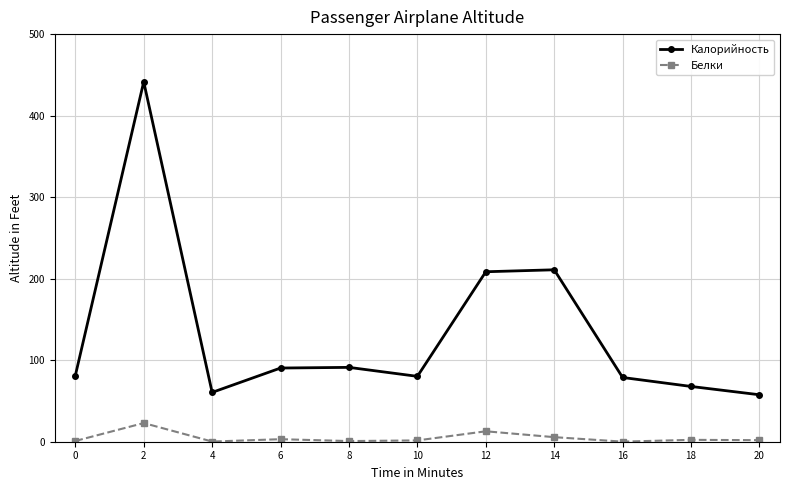

Is the value of Калорийность at 16 greater than the value of Белки at 0?

Yes